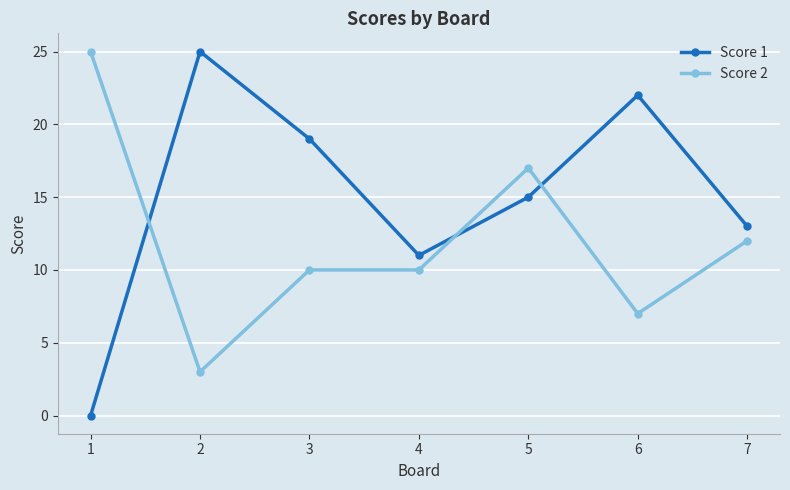

In Score 1, how many points are higher than both neighbors (excluding endpoints)?

2